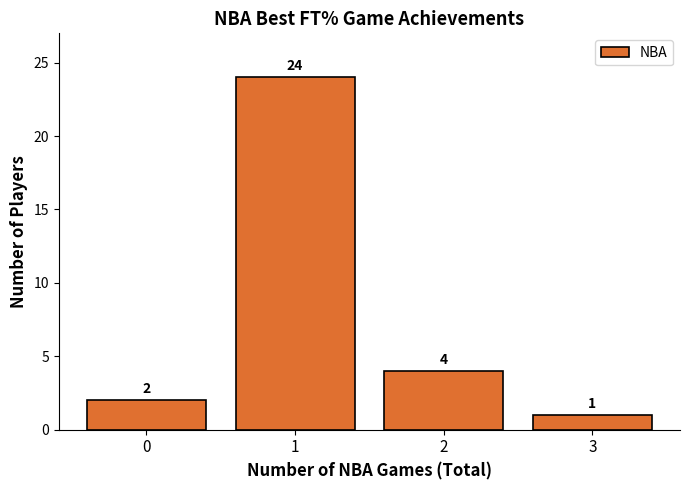

Reading right to left, transcribe all the data shown in this chart.

1	4	24	2